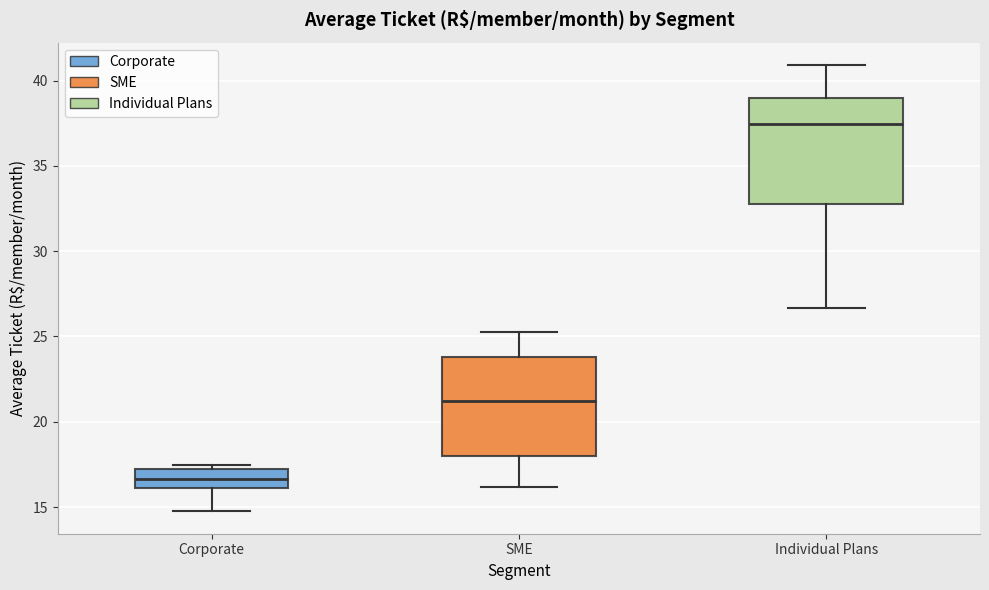

Reading left to right, read every box against the y-axis: the position of its median line, the range the box covers, and the ends of its whiskers. The values are not printed on the chart, so give them approximately, as read against the axis.

Corporate: median 16.5, box 16.0 to 17.0, whiskers 14.5 to 17.5
SME: median 21.0, box 18.0 to 24.0, whiskers 16.0 to 25.0
Individual Plans: median 37.5, box 33.0 to 39.0, whiskers 26.5 to 41.0